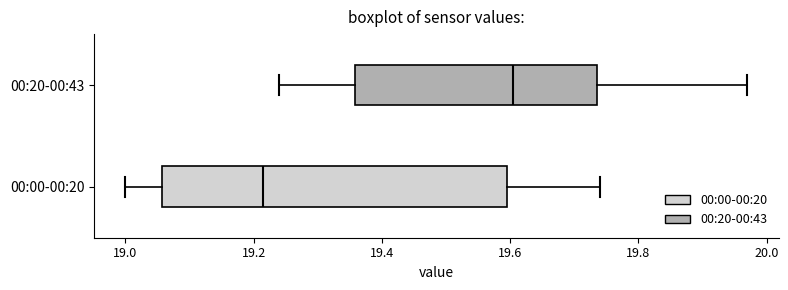

Which box has the furthest to the left median line?

00:00-00:20